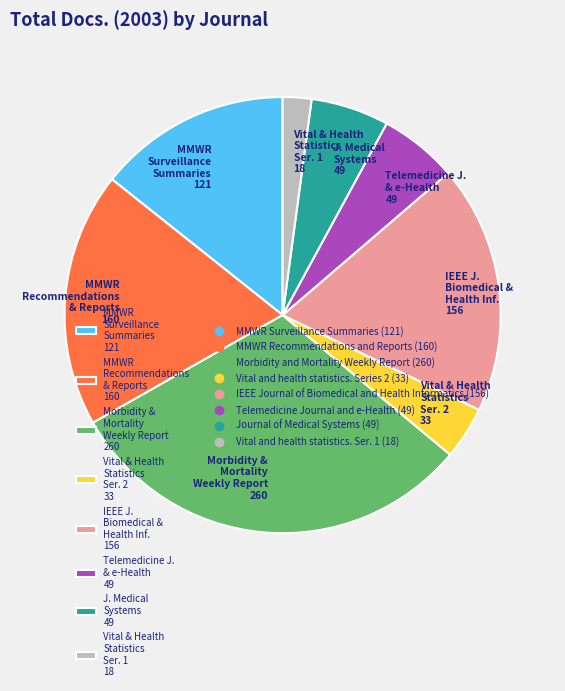

The Vital & Health Statistics Ser. 2 33 slice represents 4% of the pie. True or false?

True